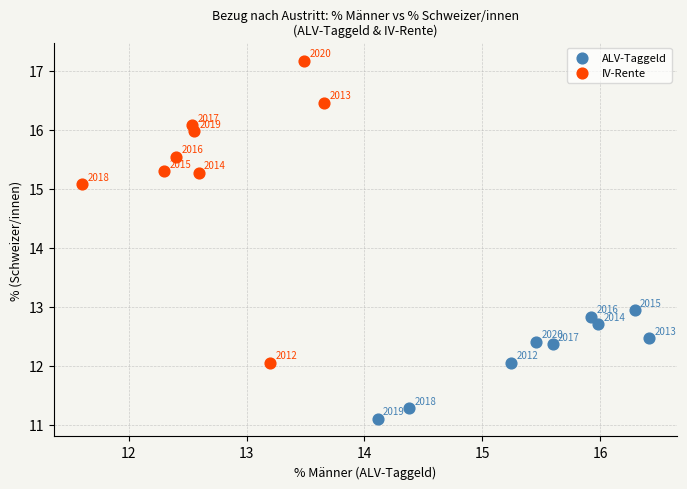

Which series has the widest spread of Y values?

IV-Rente